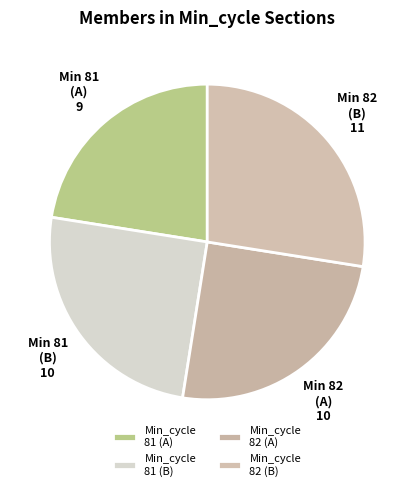

Which slice is the largest?

Min_cycle 82 (B)